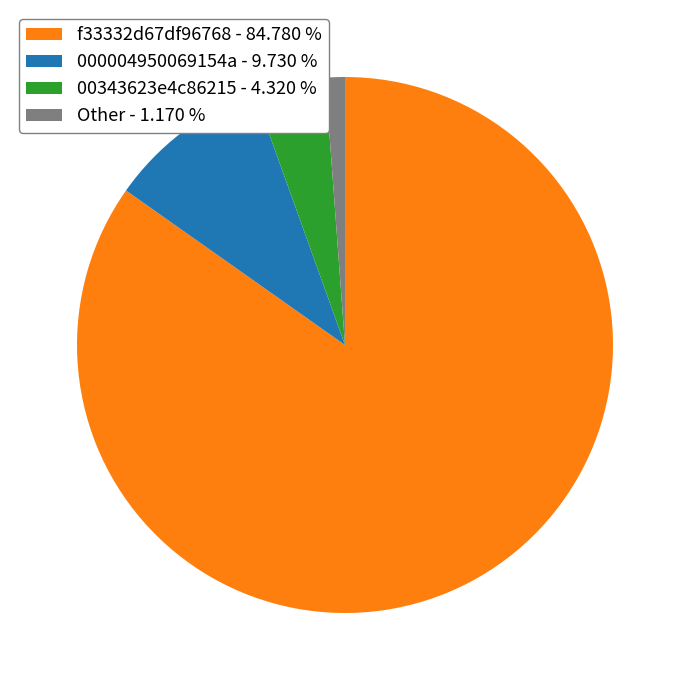

Which category has the biggest portion of the pie?

f33332d67df96768 - 84.780 %